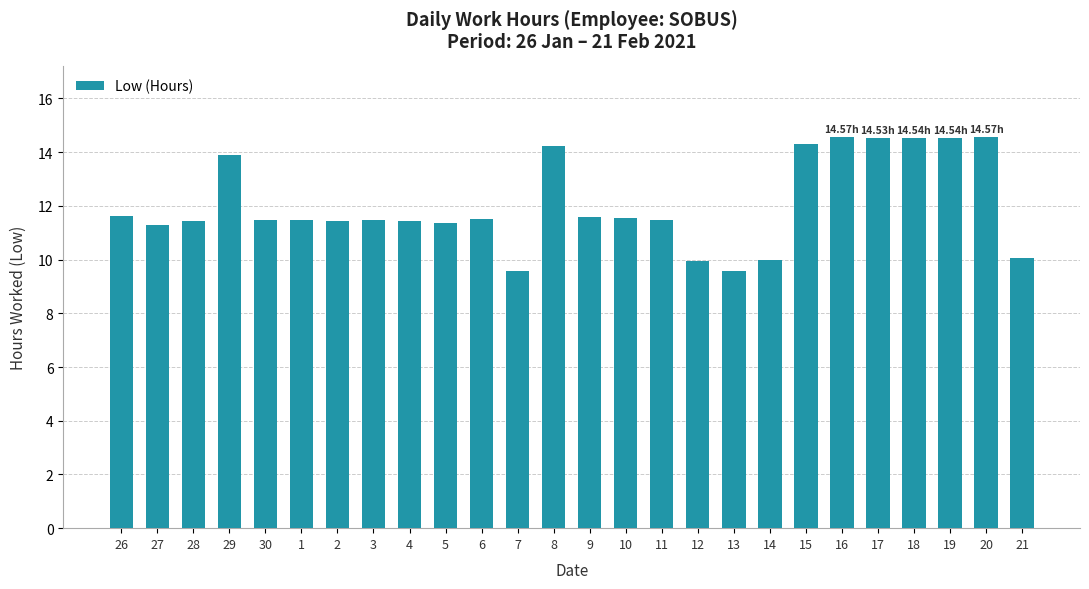

What is the sum of the values at 18 and 2?

26.0